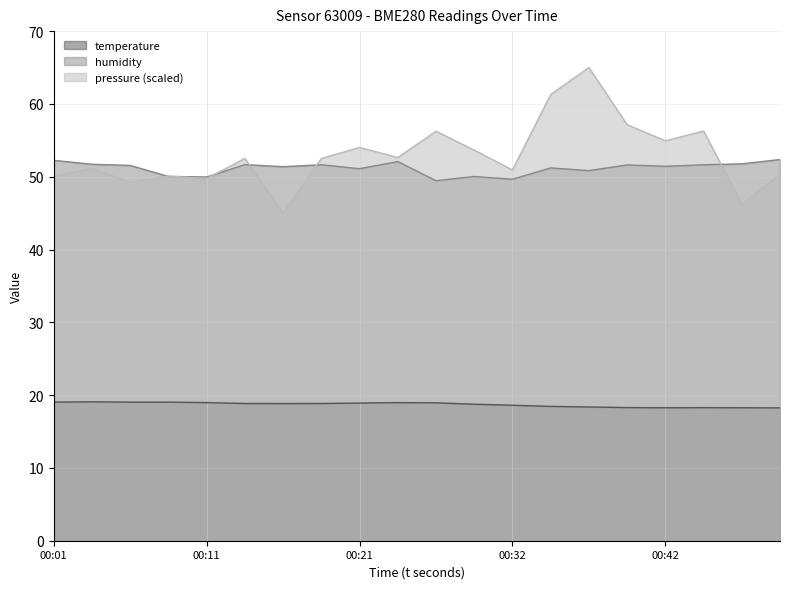

Reading right to left, transcribe all the data shown in this chart.

temperature: 00:49=18.2	00:47=18.3	00:44=18.3	00:42=18.3	00:39=18.3	00:37=18.4	00:34=18.4	00:32=18.6	00:29=18.8	00:26=18.9	00:24=19.0	00:21=18.9	00:19=18.9	00:16=18.8	00:14=18.9	00:11=19.0	00:09=19.0	00:06=19.0	00:04=19.1	00:01=19.0
humidity: 00:49=52.4	00:47=51.8	00:44=51.6	00:42=51.4	00:39=51.6	00:37=50.8	00:34=51.2	00:32=49.6	00:29=50.0	00:26=49.5	00:24=52.1	00:21=51.1	00:19=51.6	00:16=51.4	00:14=51.7	00:11=50.0	00:09=50.0	00:06=51.5	00:04=51.7	00:01=52.2
pressure_norm: 00:49=50.3	00:47=46.3	00:44=56.3	00:42=54.9	00:39=57.2	00:37=65.0	00:34=61.3	00:32=50.9	00:29=53.7	00:26=56.3	00:24=52.6	00:21=54.0	00:19=52.5	00:16=45.0	00:14=52.5	00:11=49.8	00:09=50.1	00:06=49.2	00:04=51.1	00:01=50.1